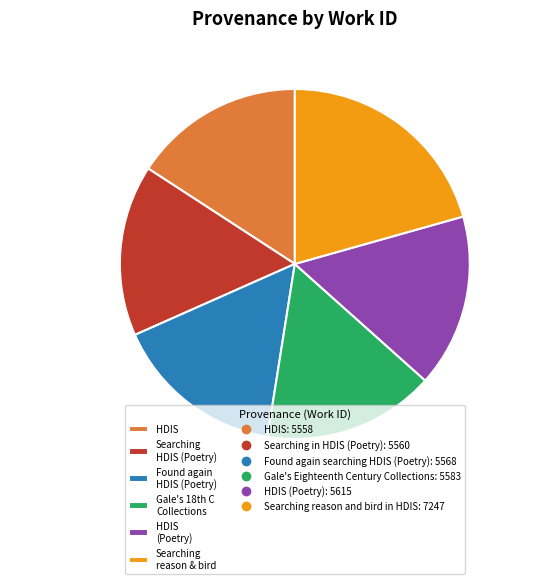

Is there any slice that represents more than half of the pie?

No